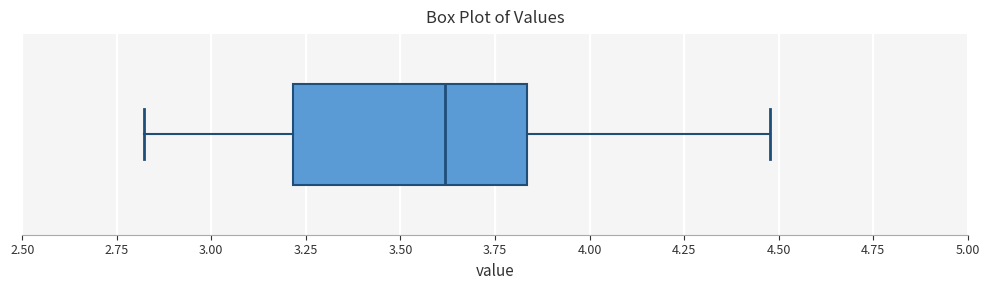

Read this box plot against the x-axis: the position of the median line, the range covered by the box, and the ends of both whiskers. The values are not printed on the chart, so give them approximately, as read against the axis.

median 3.60, box 3.20 to 3.85, whiskers 2.80 to 4.50